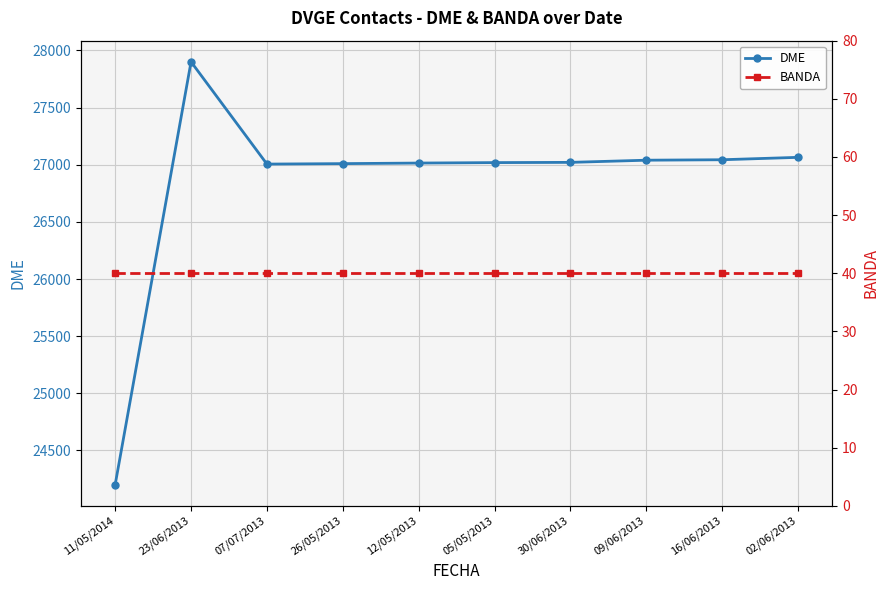

True or false: DME and BANDA cross at least once.

False